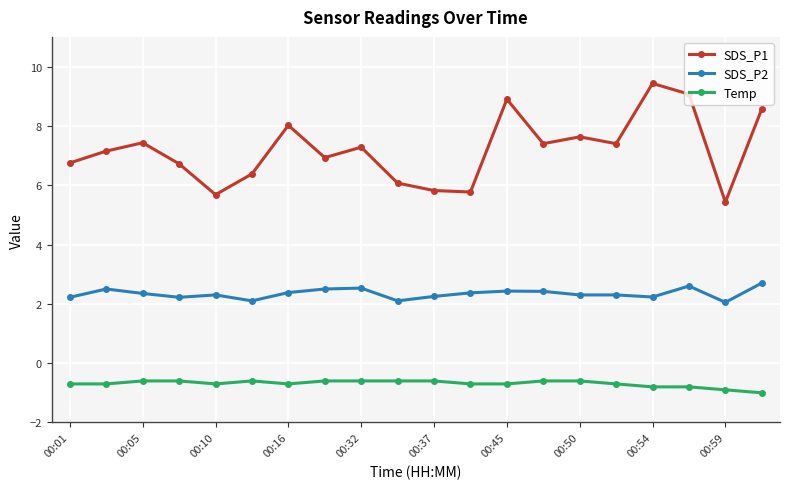

True or false: Temp has more than 0 points higher than both neighbors.

True